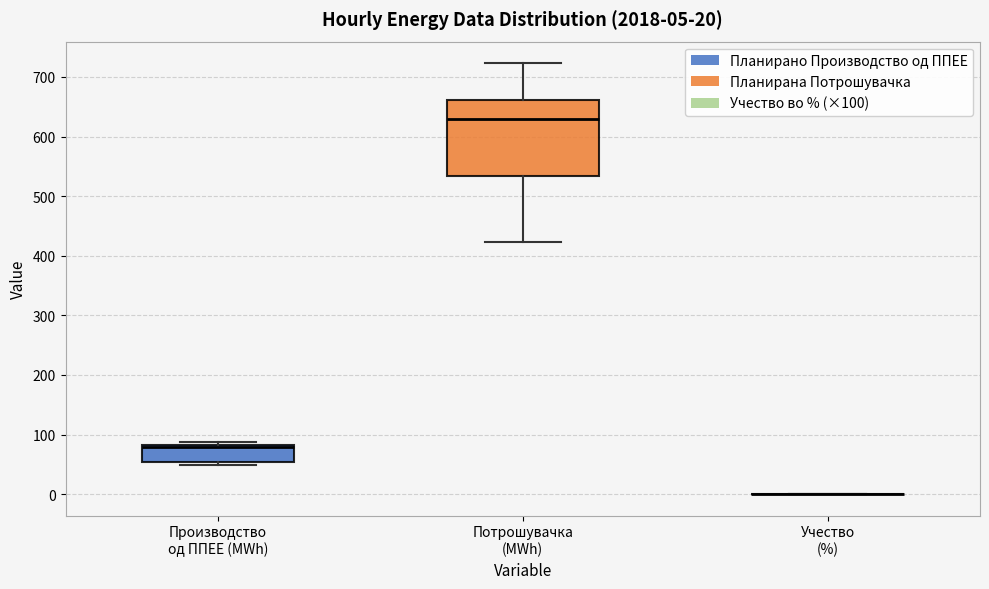

Which box is the tallest, from its lower edge to its upper edge?

Потрошувачка (MWh)